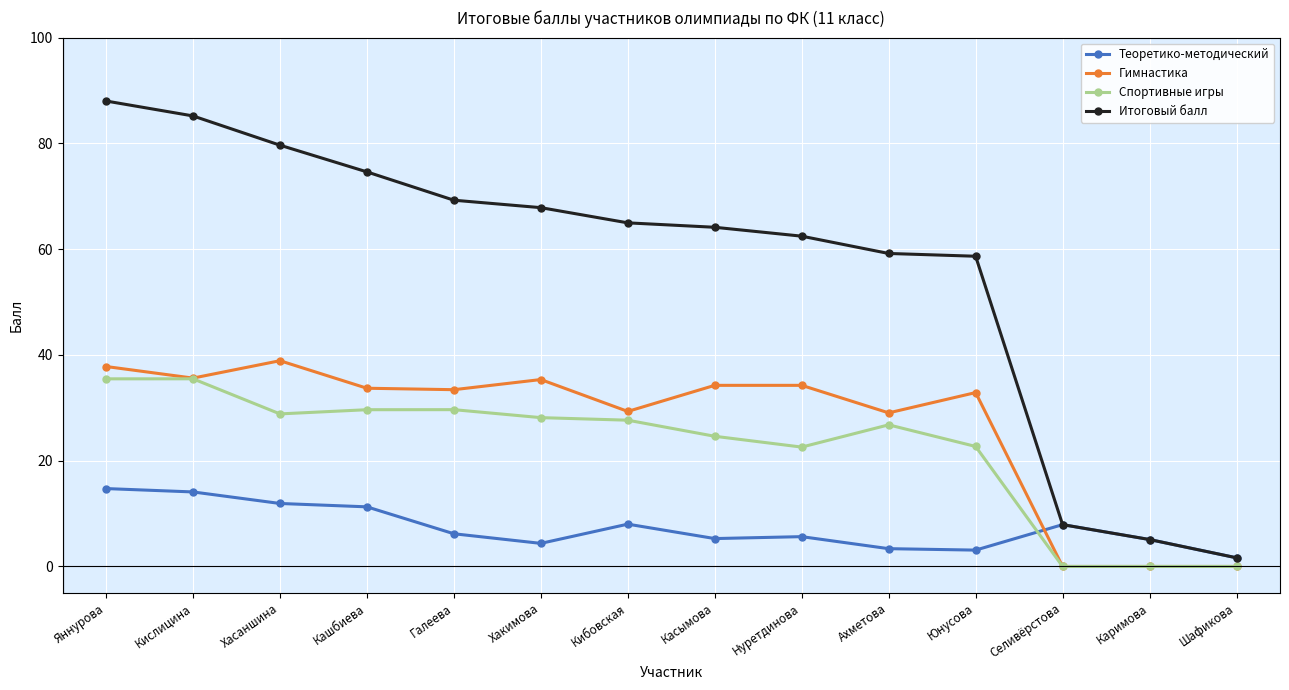

Which series changed the most between Яннурова and Хасаншина?

Итоговый балл